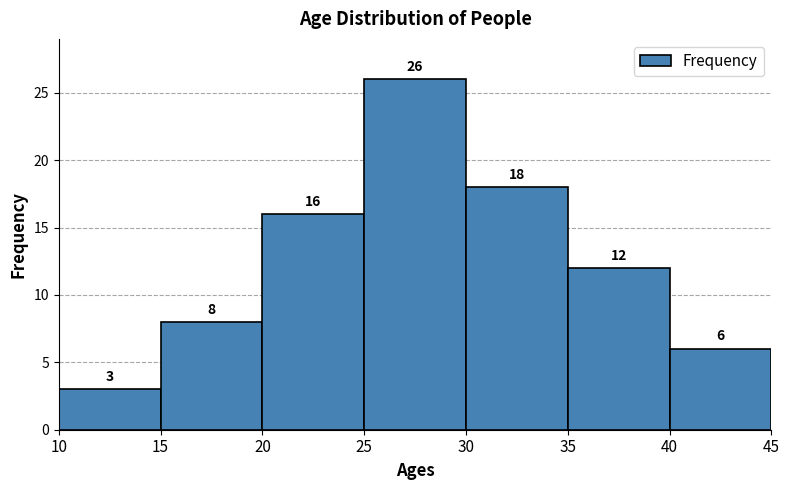

Reading left to right, transcribe this chart: for each bar, give the range it covers on the x-axis and its height.

10 to 15: 3
15 to 20: 8
20 to 25: 16
25 to 30: 26
30 to 35: 18
35 to 40: 12
40 to 45: 6